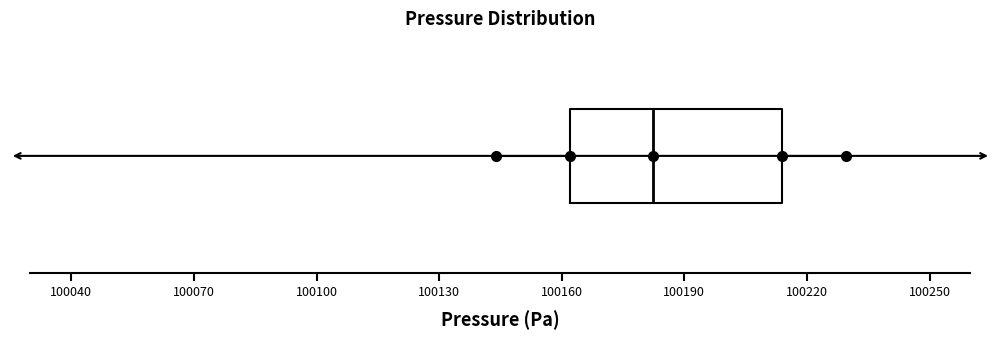

Where does the median line of the box sit on the x-axis? The values are not printed on the chart, so give them approximately, as read against the axis.

100180